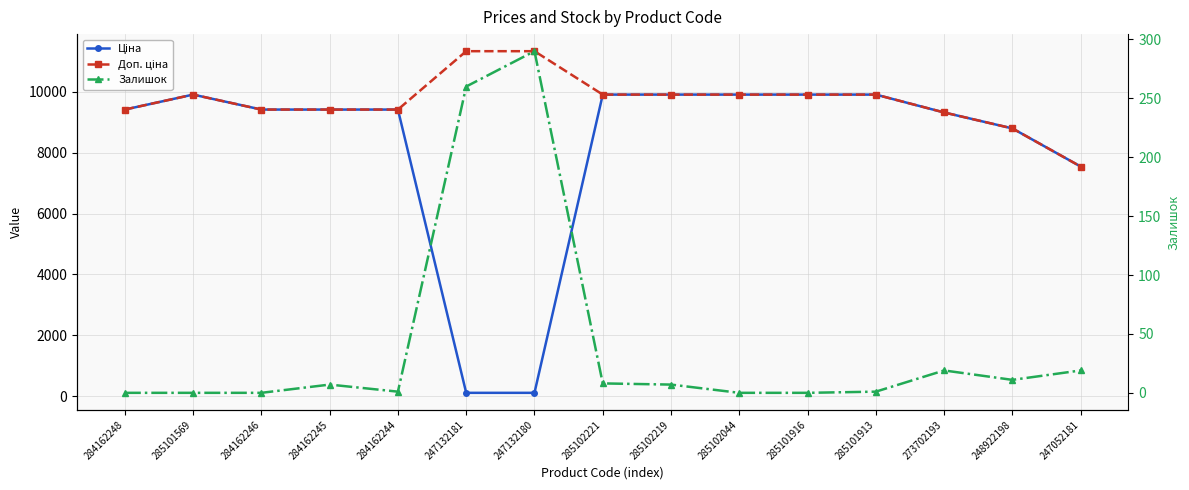

True or false: Доп. ціна has more than 1 interior local peaks.

False